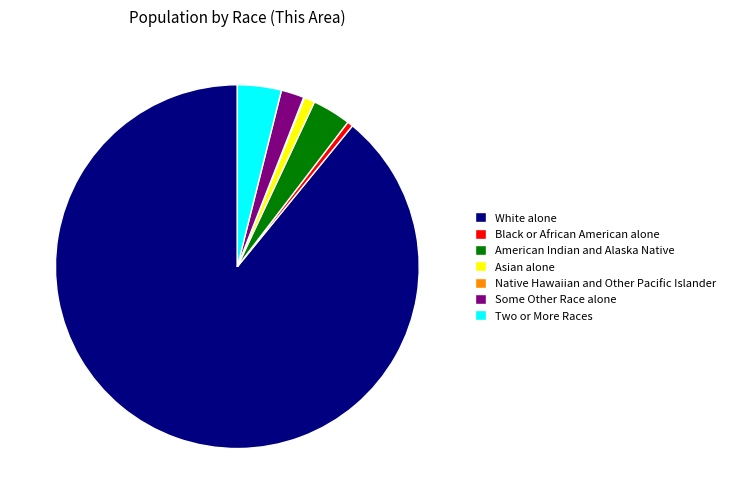

What is the ratio of the value at American Indian and Alaska Native to the value at Two or More Races?

0.9